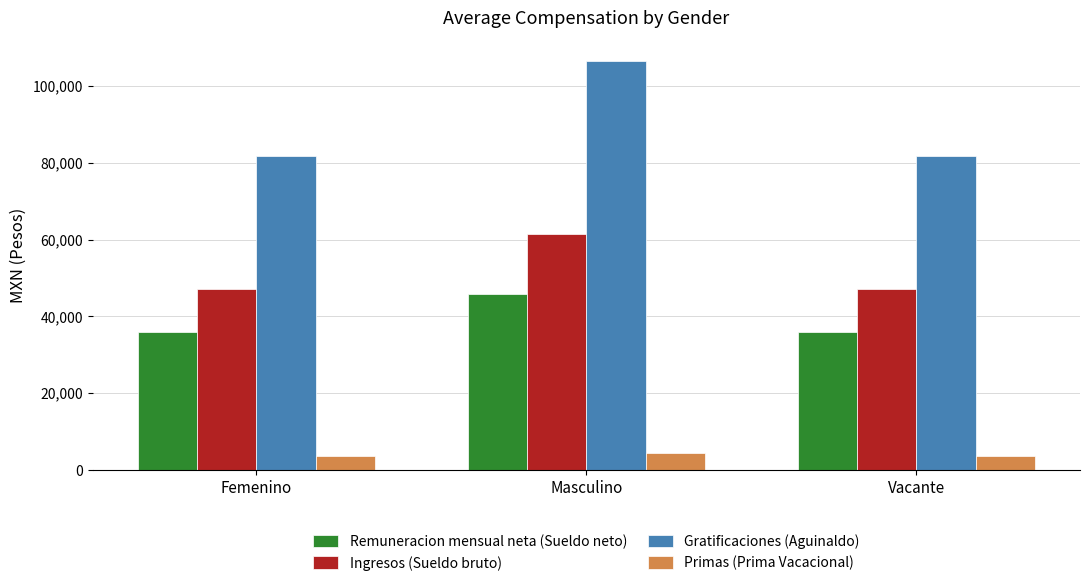

At how many categories does at least one series exceed 47635?

3